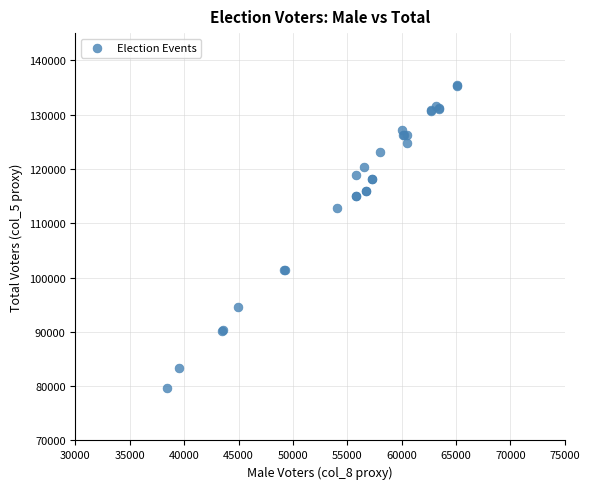

What Y value in the scatter plot is closest to 107575?

112878